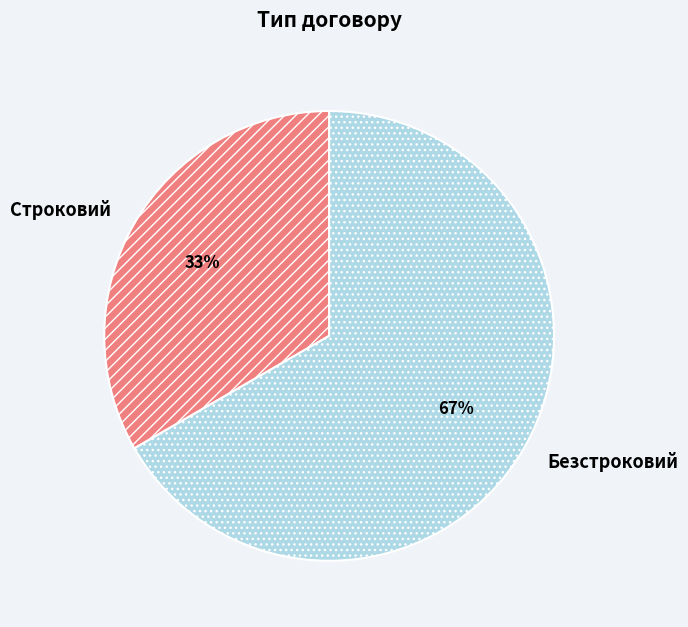

Does Безстроковий represent more than half of the total?

Yes